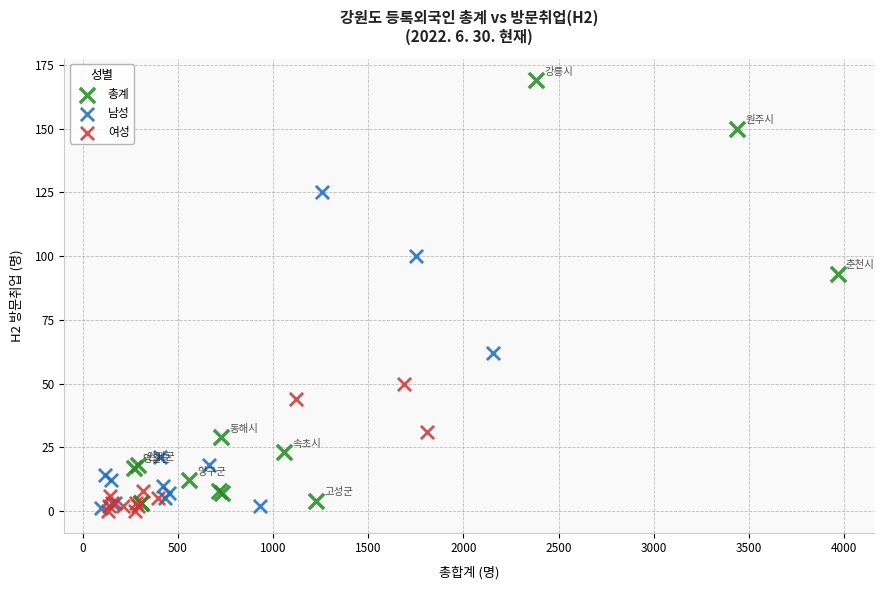

Which series has the largest Y range (max minus min)?

총계